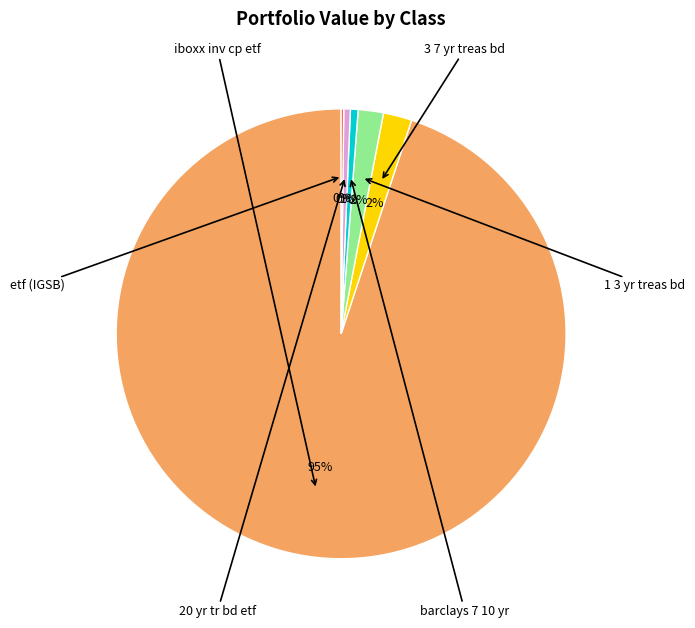

Is there any slice that represents more than half of the pie?

Yes